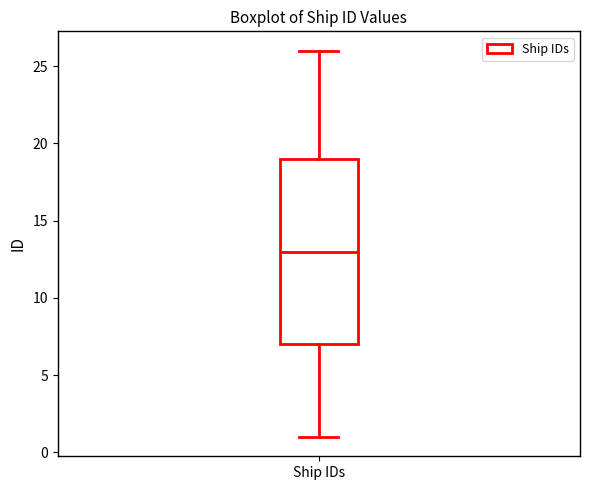

Transcribe this box plot: give where the median line is, the range the box spans, and where the two whiskers end, as read against the y-axis. The values are not printed on the chart, so give them approximately, as read against the axis.

median 13, box 7 to 19, whiskers 1 to 26